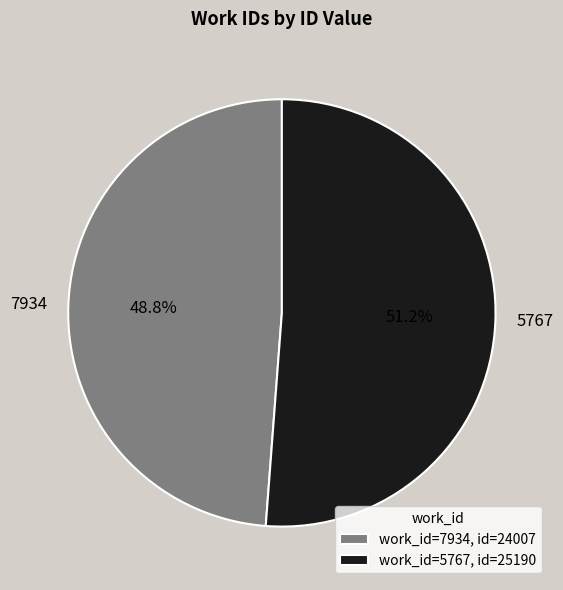

Which category has the biggest portion of the pie?

5767